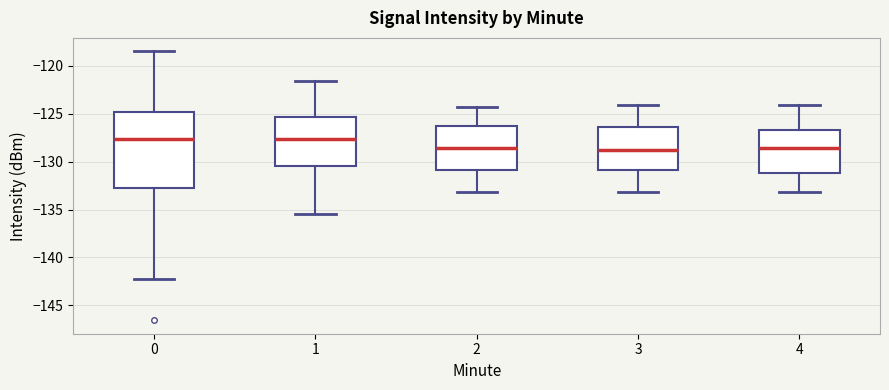

Reading left to right, read every box against the y-axis: the position of its median line, the range the box covers, and the ends of its whiskers. The values are not printed on the chart, so give them approximately, as read against the axis.

0: median -127.5, box -133.0 to -125.0, whiskers -142.0 to -118.5
1: median -127.5, box -130.5 to -125.5, whiskers -135.5 to -121.5
2: median -128.5, box -131.0 to -126.5, whiskers -133.0 to -124.5
3: median -129.0, box -131.0 to -126.5, whiskers -133.0 to -124.0
4: median -128.5, box -131.0 to -126.5, whiskers -133.0 to -124.0